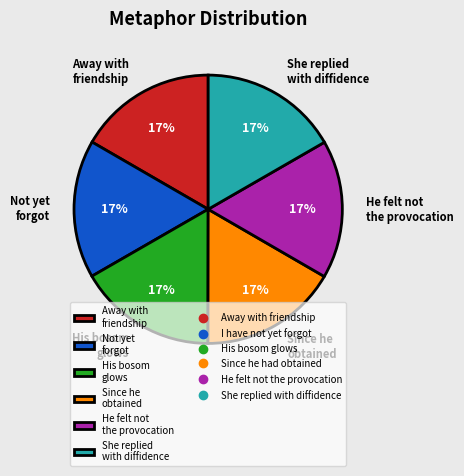

How many segments does this pie chart have?

6